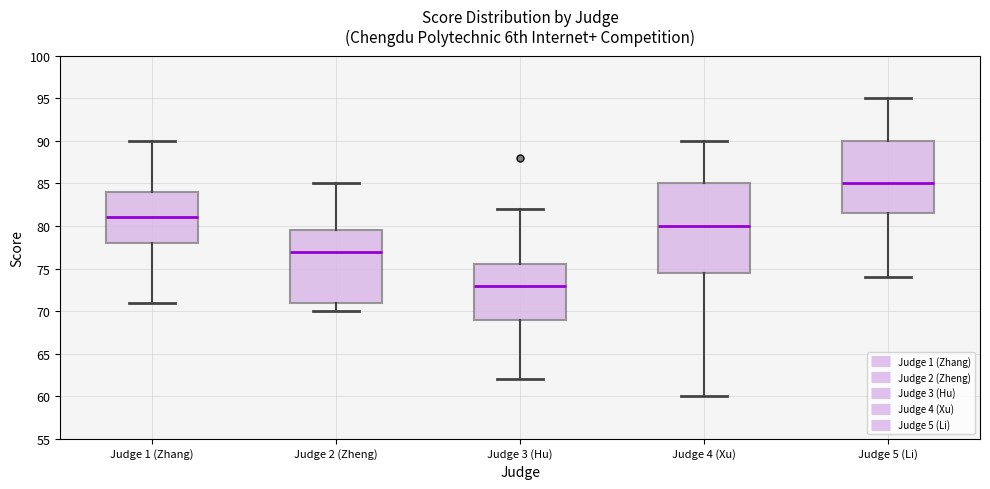

Reading left to right, read every box against the y-axis: the position of its median line, the range the box covers, and the ends of its whiskers. The values are not printed on the chart, so give them approximately, as read against the axis.

Judge 1 (Zhang): median 81.0, box 78.0 to 84.0, whiskers 71.0 to 90.0
Judge 2 (Zheng): median 77.0, box 71.0 to 79.5, whiskers 70.0 to 85.0
Judge 3 (Hu): median 73.0, box 69.0 to 75.5, whiskers 62.0 to 82.0
Judge 4 (Xu): median 80.0, box 74.5 to 85.0, whiskers 60.0 to 90.0
Judge 5 (Li): median 85.0, box 81.5 to 90.0, whiskers 74.0 to 95.0